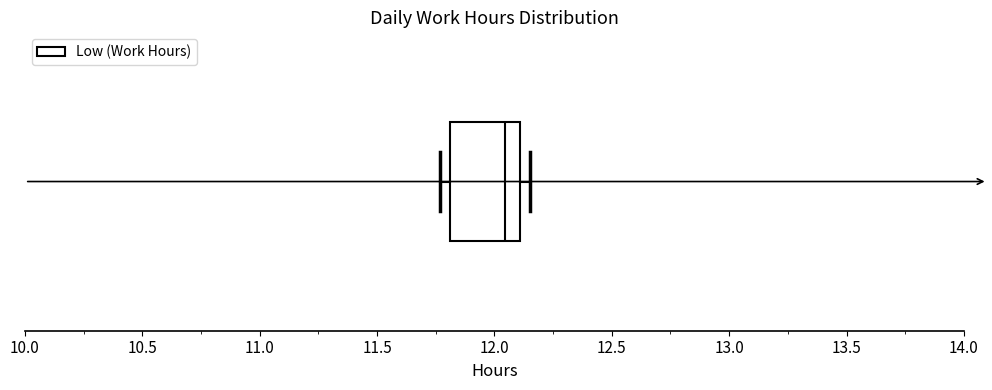

Read this box plot against the x-axis: the position of the median line, the range covered by the box, and the ends of both whiskers. The values are not printed on the chart, so give them approximately, as read against the axis.

median 12.05, box 11.80 to 12.10, whiskers 11.75 to 12.15